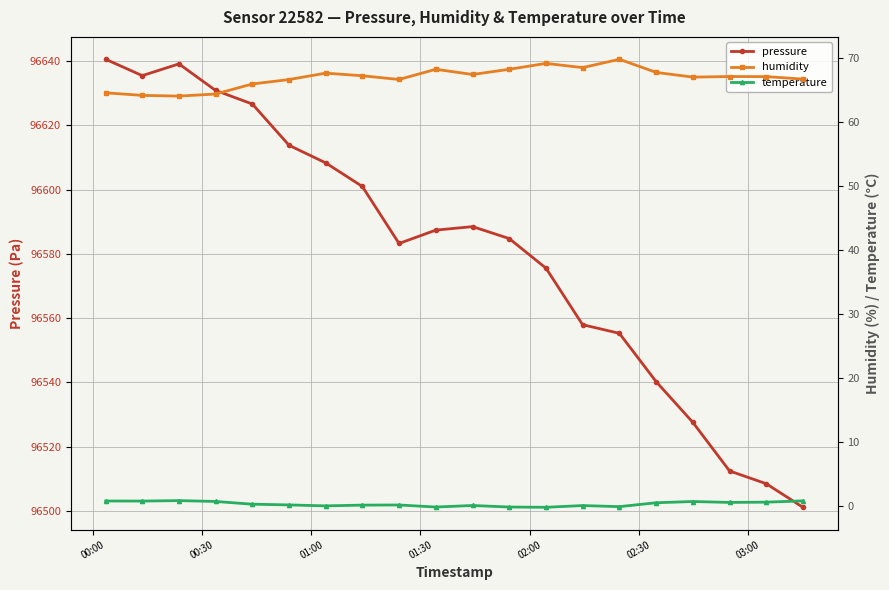

What is the maximum value for pressure?

96640.6